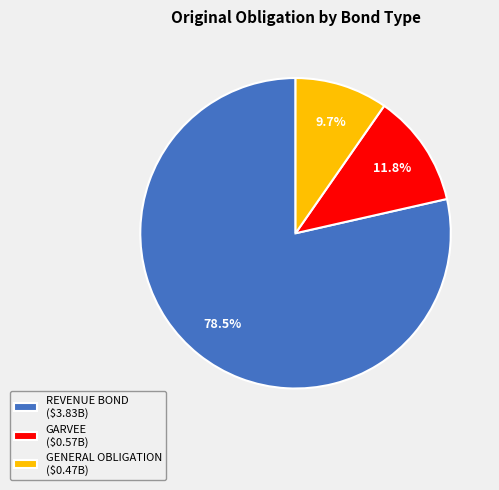

Combined, do GARVEE and GENERAL OBLIGATION account for over 50%?

No